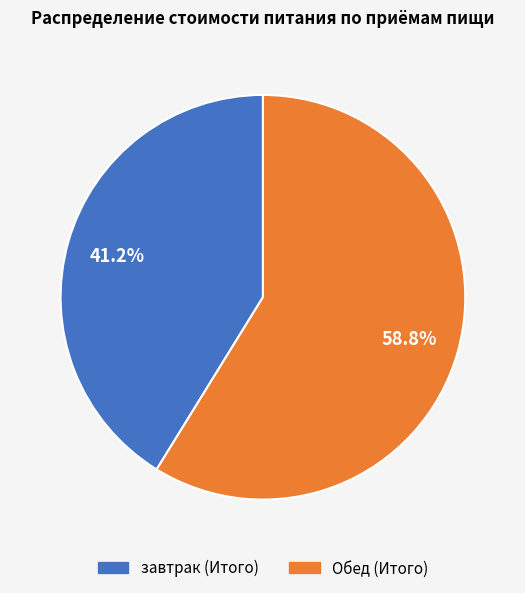

Does any single category account for the majority?

Yes